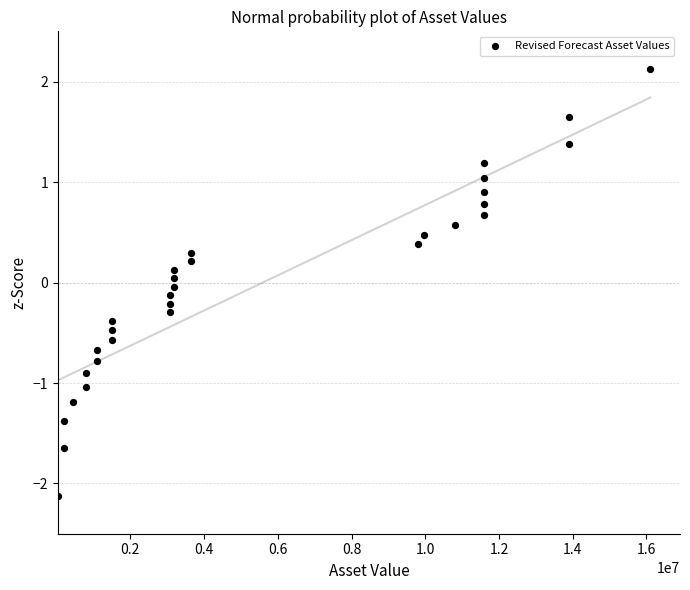

What is the range of Y values (max minus min)?

4.3